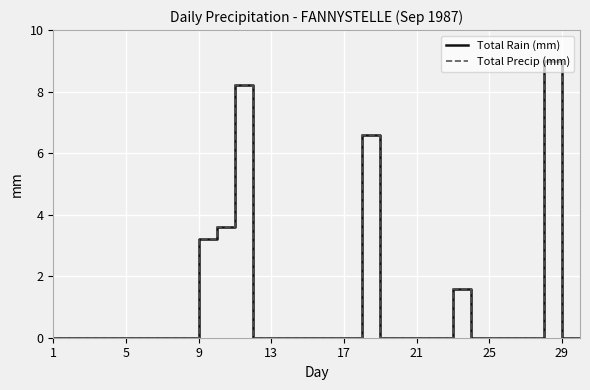

Does the chart display data point markers on the line(s)?

No